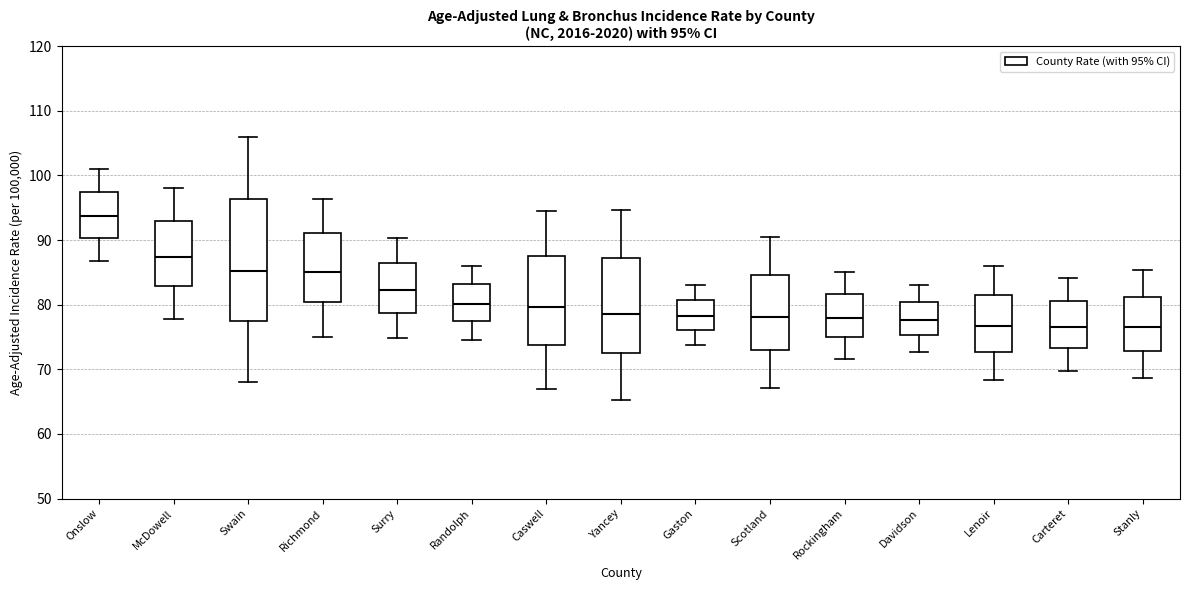

Which box's median line is the highest?

Onslow